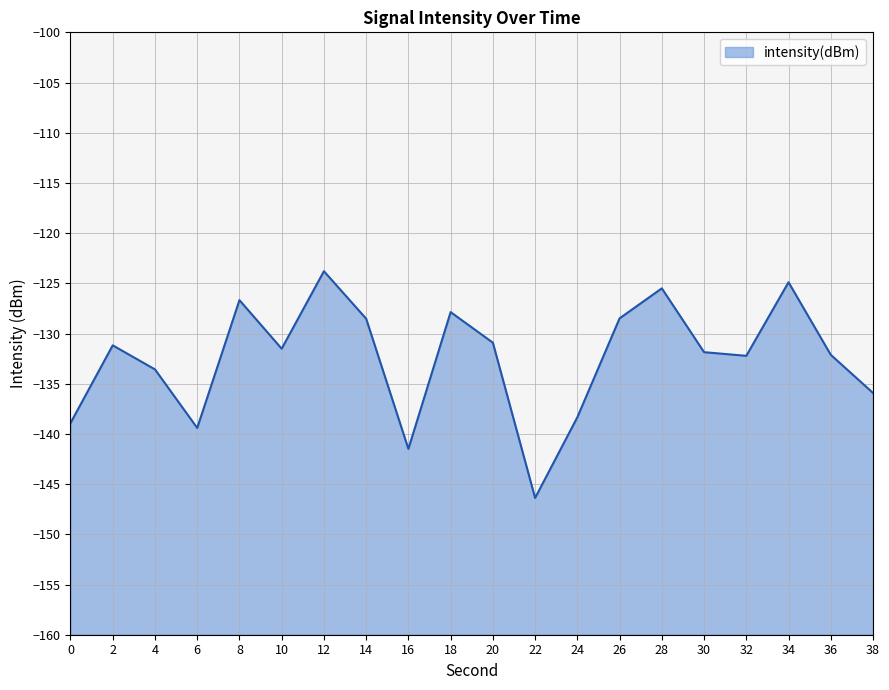

True or false: the data shows -221.3 at 10.

False